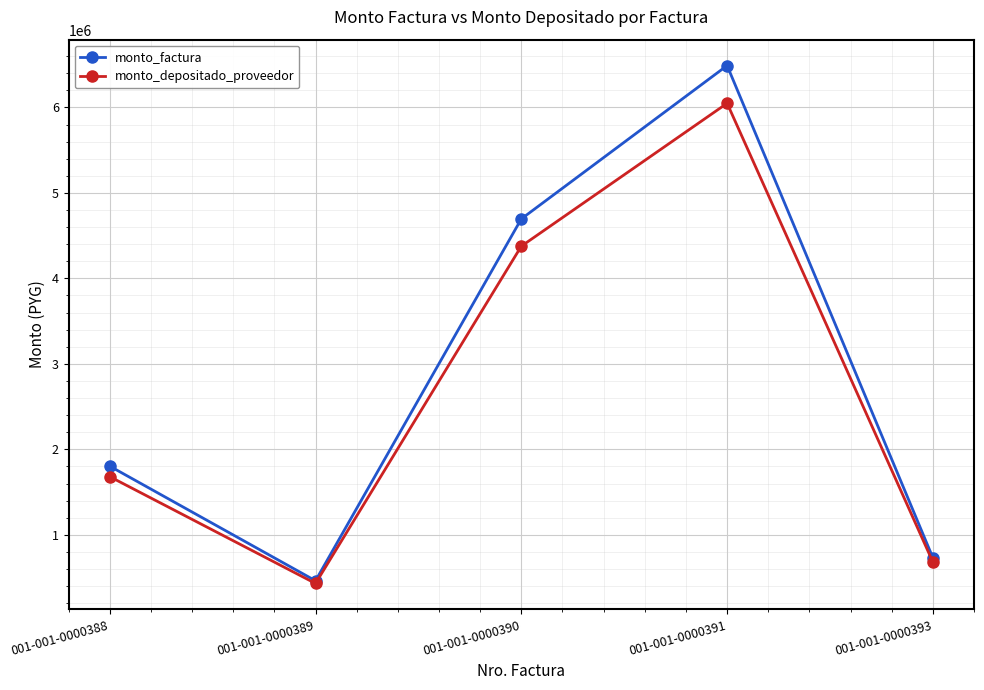

What is the value of the monto_depositado_proveedor point at the 2nd from the left?

430583